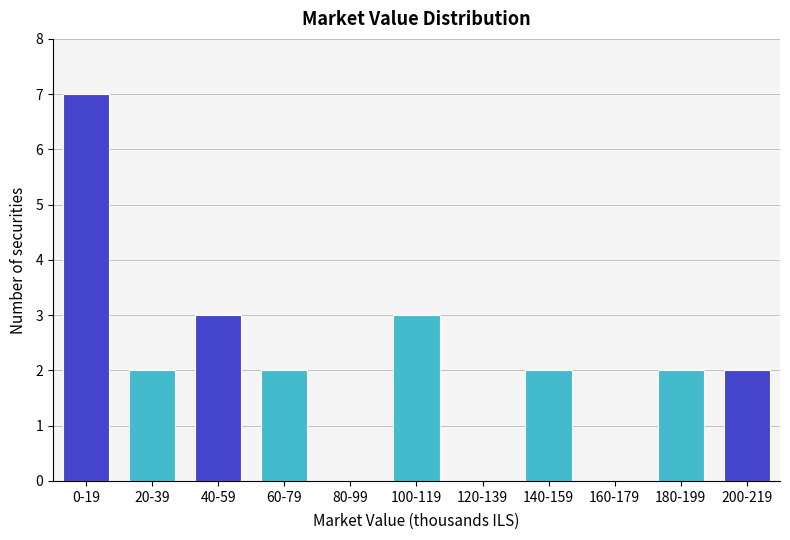

Reading left to right, list all the values displayed in this chart.

0-19=7	20-39=2	40-59=3	60-79=2	80-99=0	100-119=3	120-139=0	140-159=2	160-179=0	180-199=2	200-219=2